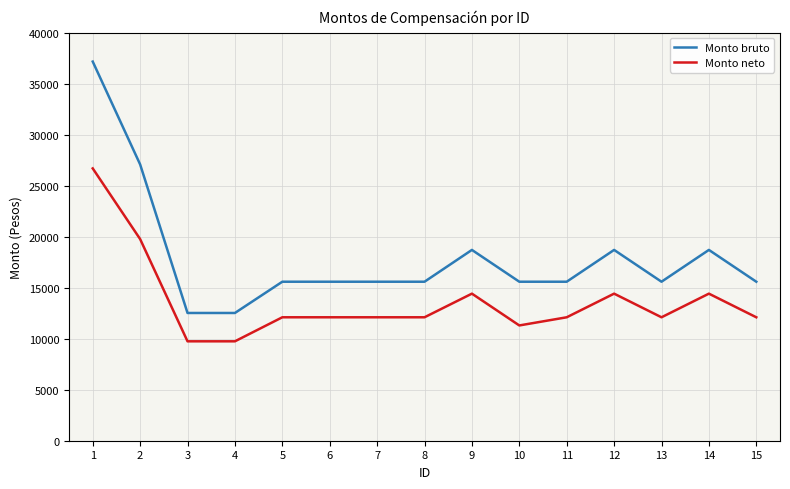

How many lines are shown in the chart?

2